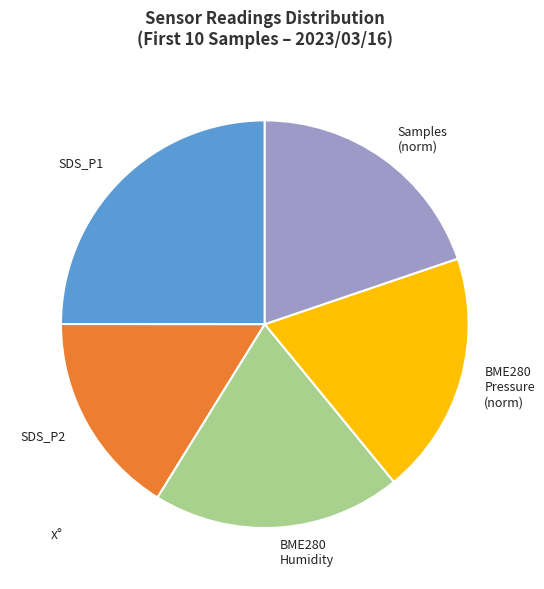

Is there any slice that represents more than half of the pie?

No